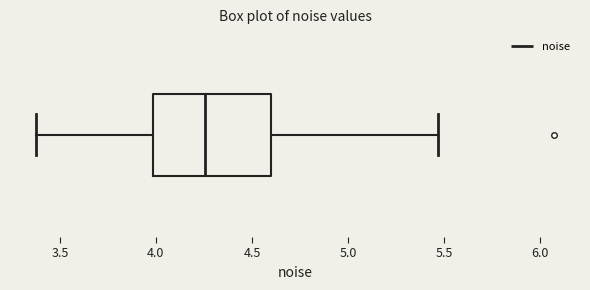

Transcribe this box plot: give where the median line is, the range the box spans, and where the two whiskers end, as read against the x-axis. The values are not printed on the chart, so give them approximately, as read against the axis.

median 4.25, box 4.00 to 4.60, whiskers 3.40 to 5.45